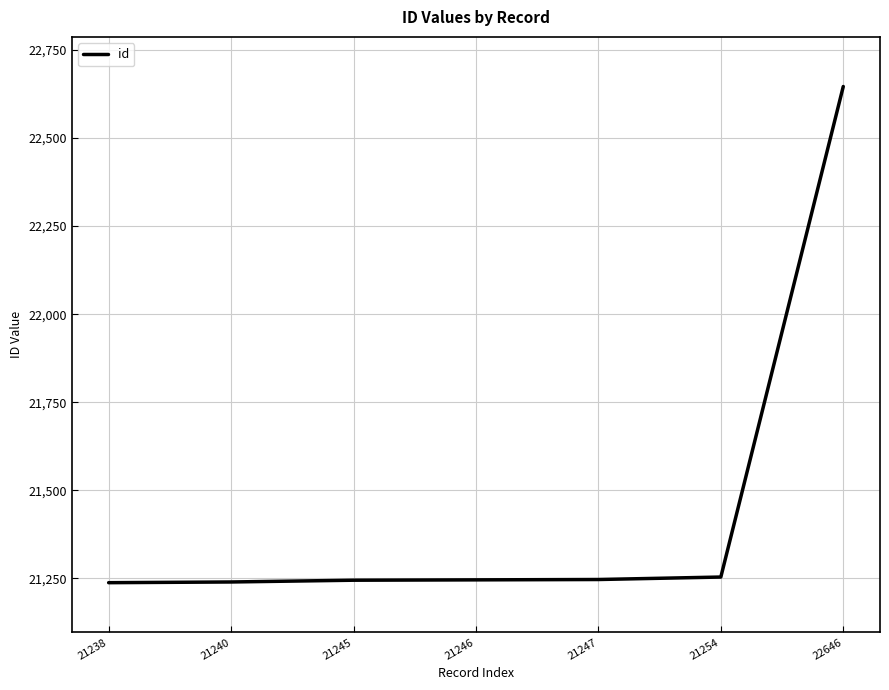

Which has a higher value, 21240 or 22646?

22646